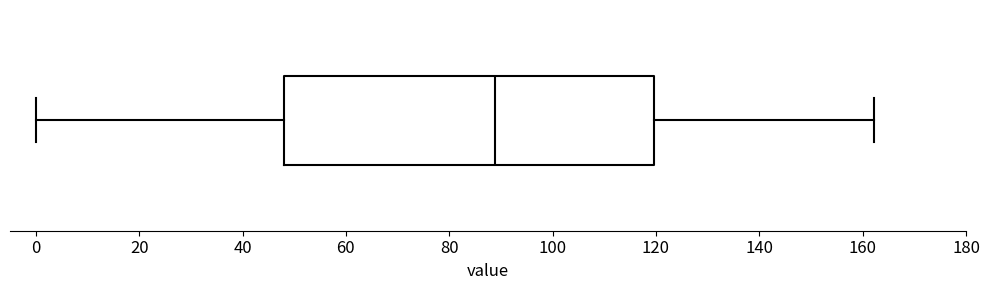

Where is the left edge of the box on the x-axis? The values are not printed on the chart, so give them approximately, as read against the axis.

48